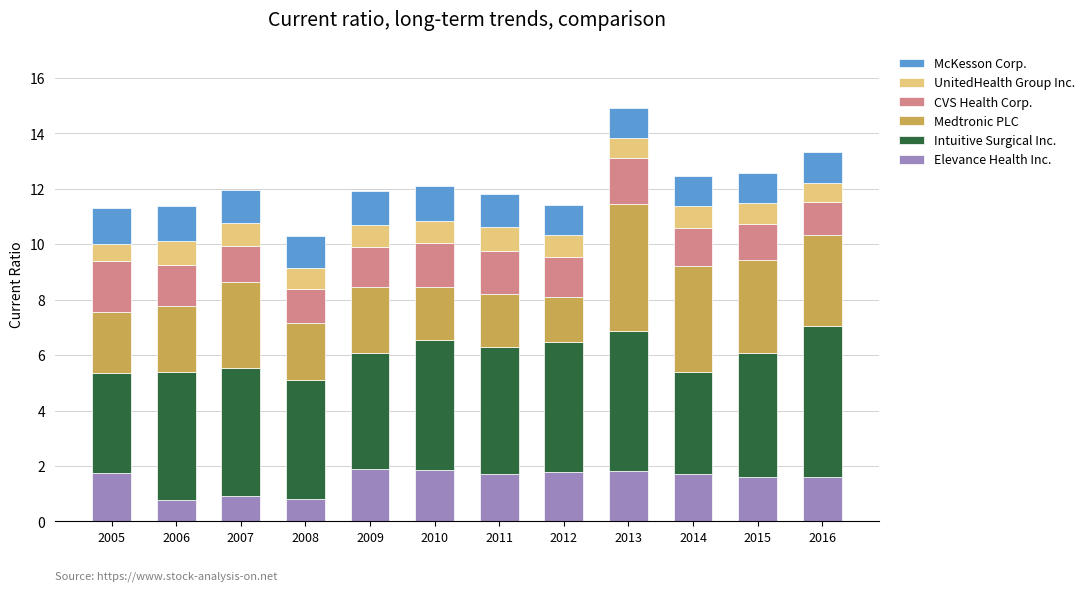

What is the total value across all series at 2007?

12.0